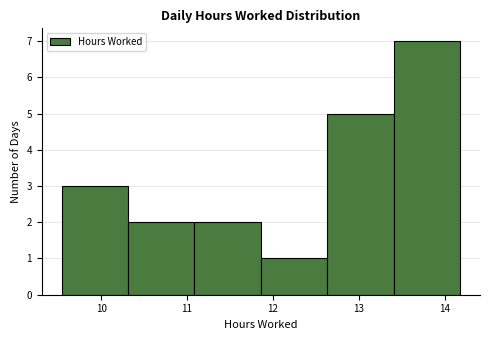

Reading left to right, list every bar in this chart as the range it spans on the x-axis followed by its height. Neither the bar edges nor the heights are printed on the chart, so give them approximately, as read against the axes.

9.5 to 10.3: 3
10.3 to 11.1: 2
11.1 to 11.9: 2
11.9 to 12.6: 1
12.6 to 13.4: 5
13.4 to 14.2: 7